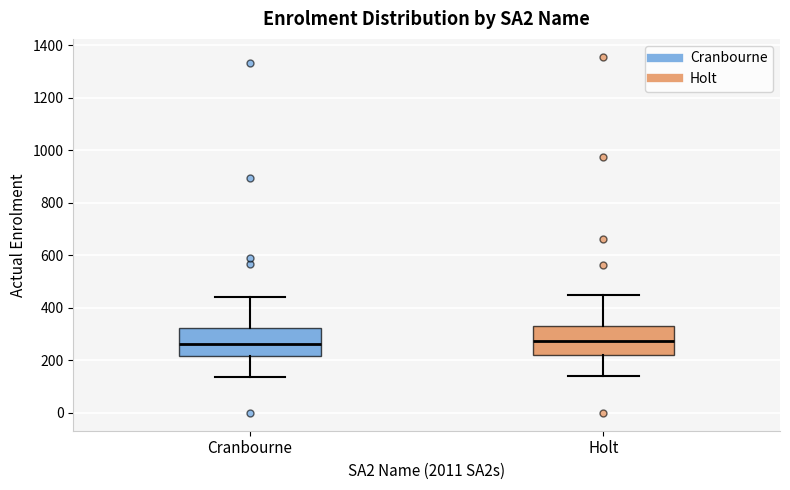

Where does the upper whisker of the box for Holt end on the y-axis? The values are not printed on the chart, so give them approximately, as read against the axis.

460